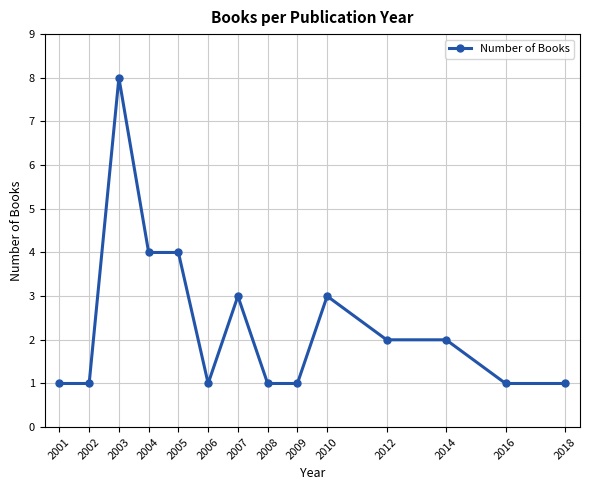

Is this an area chart (filled region under the line)?

No